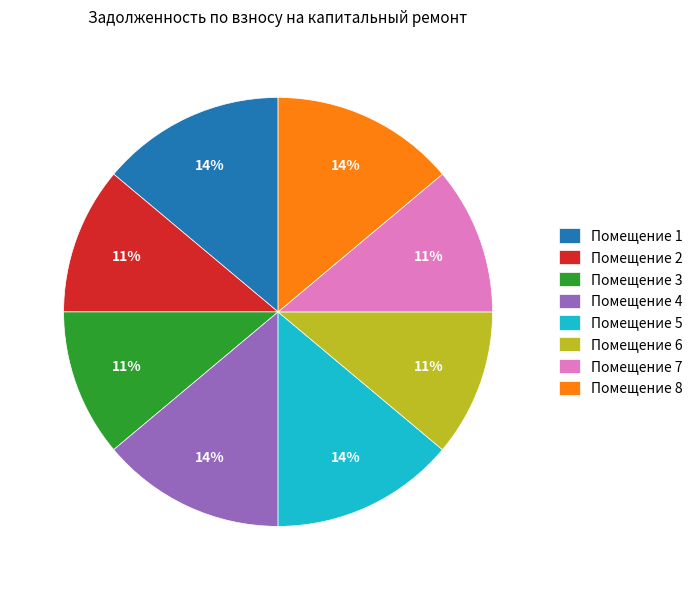

Is it true that Помещение 5 is 14% of the pie?

True